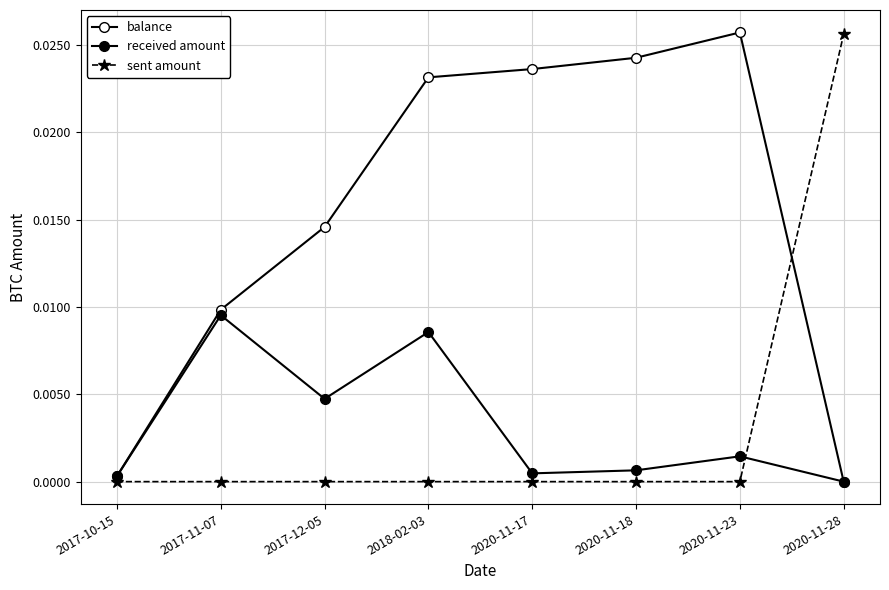

What position from the left is 2020-11-28?

8